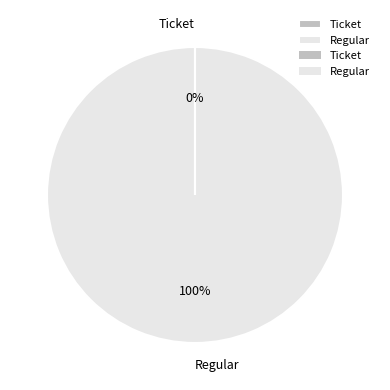

To the nearest percent, what is the average slice percentage?

50%